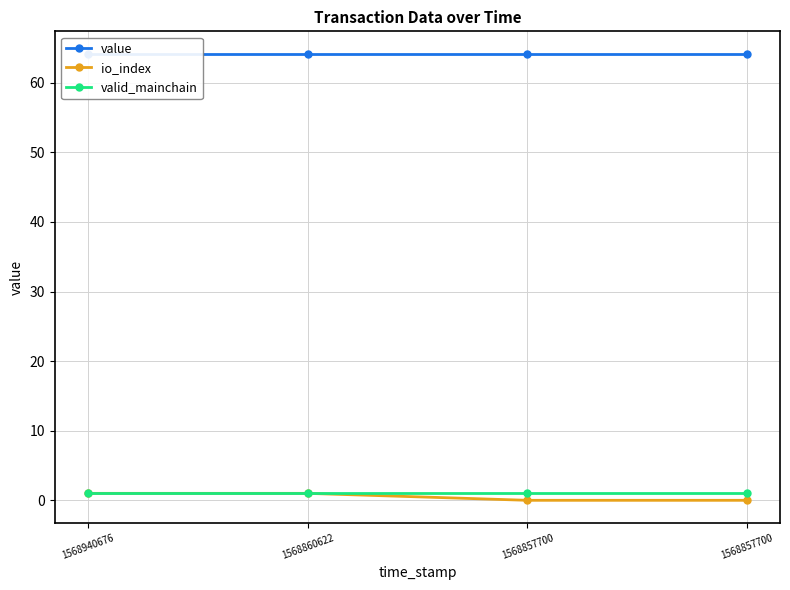

At which category is the sum across all series the highest?

1568940676